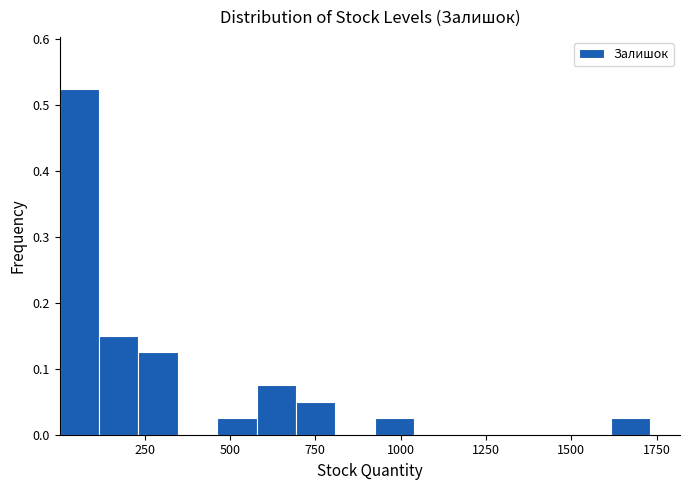

Around what value on the x-axis is the tallest bar? Give the approximate position of its centre, as read against the axis.

50